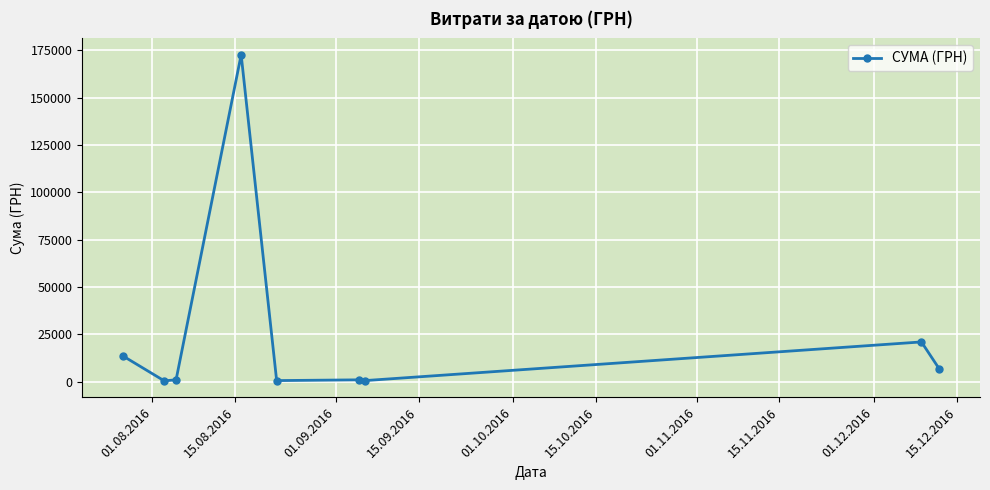

What is the maximum value shown in the chart?

172695.9